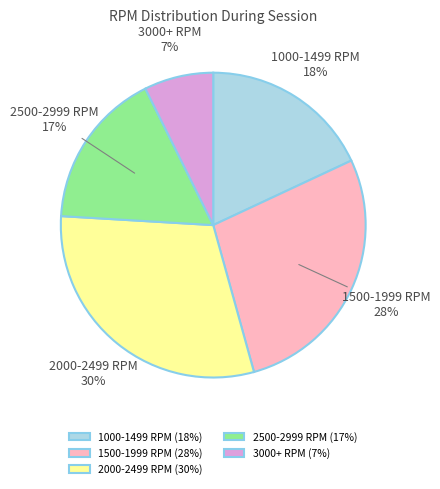

Which slice is the smallest?

3000+ RPM (7%)